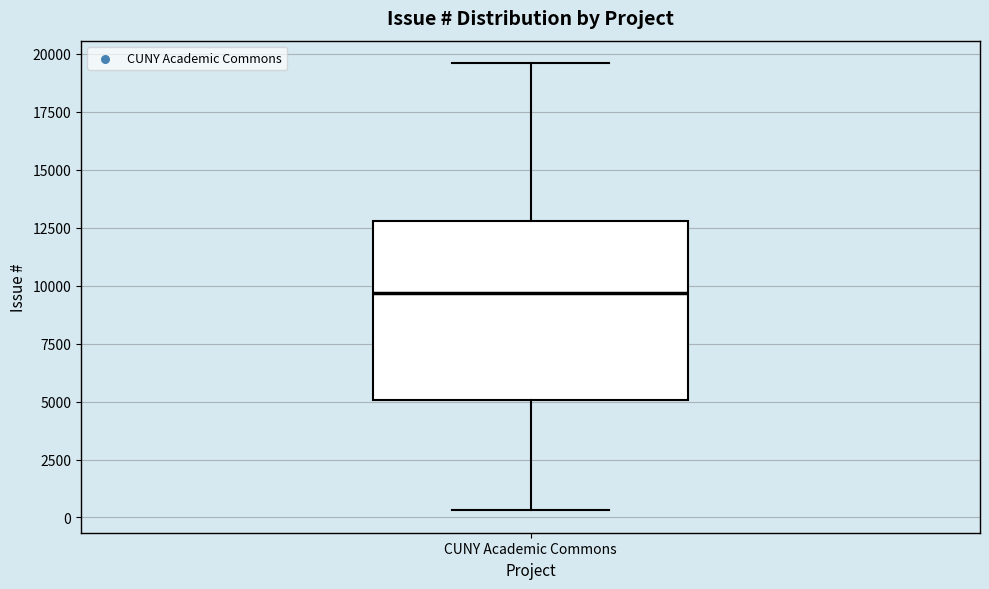

Transcribe this box plot: give where the median line is, the range the box spans, and where the two whiskers end, as read against the y-axis. The values are not printed on the chart, so give them approximately, as read against the axis.

median 9500, box 5000 to 13000, whiskers 500 to 19500